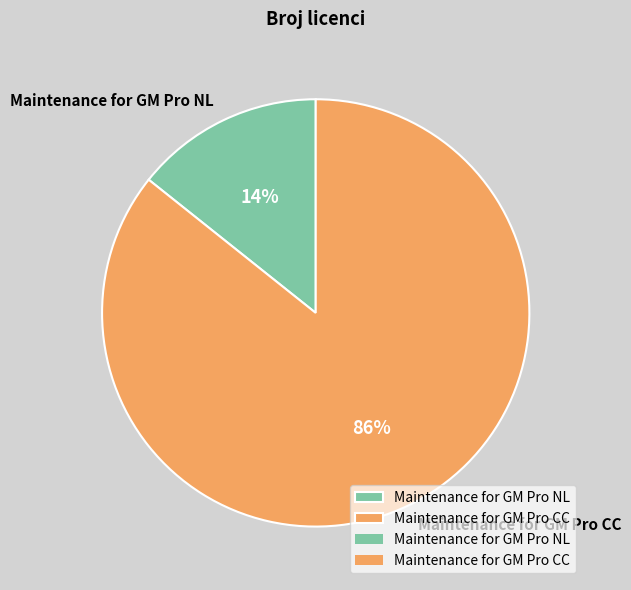

To the nearest percent, what percentage of the pie is Maintenance for GM Pro CC?

86%